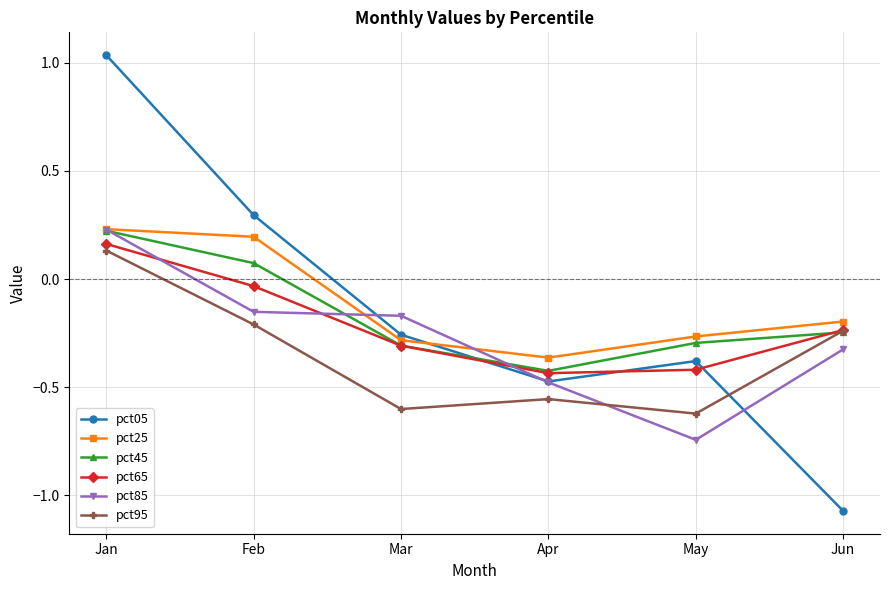

What is the sum of the pct95 values at May and Apr?

-1.2